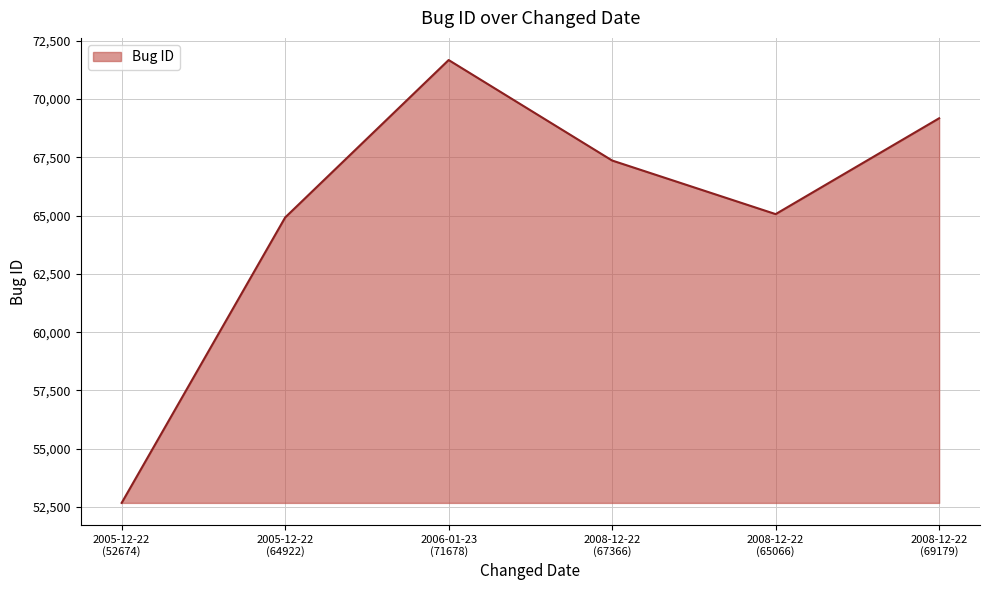

What is the sum of all values?

390885